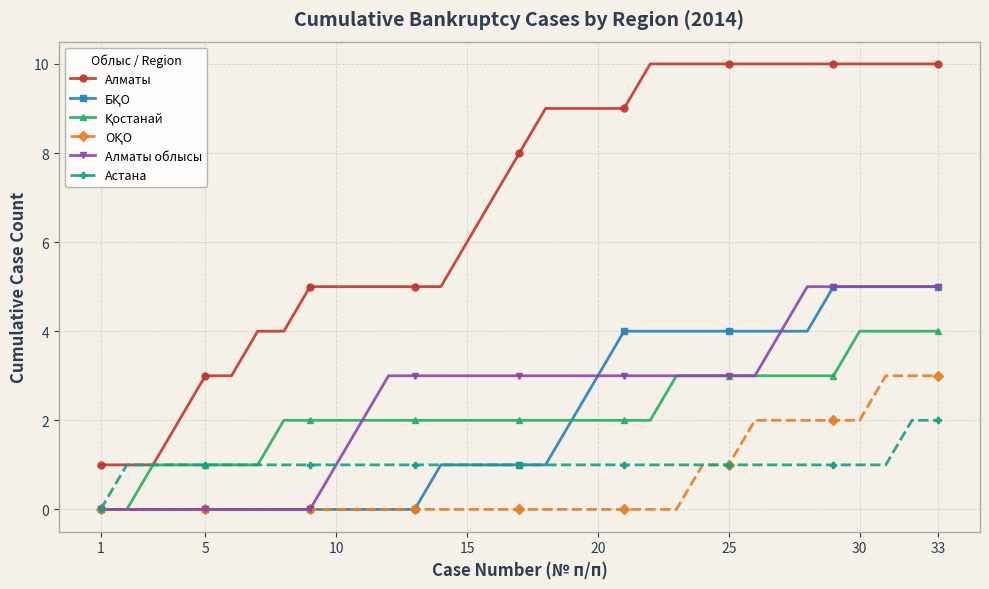

Which series has the widest spread of values?

Алматы